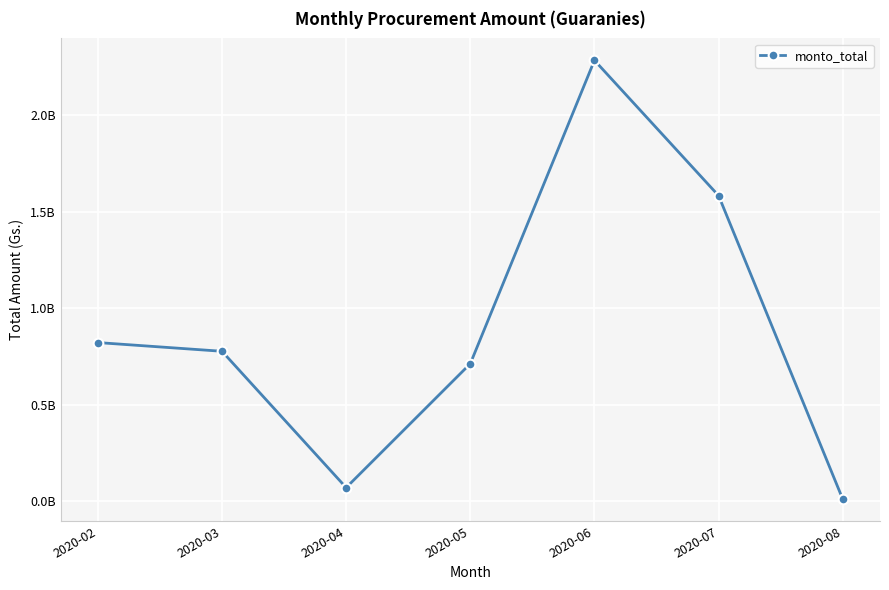

List the labels in order of value, smallest first.

2020-08, 2020-04, 2020-05, 2020-03, 2020-02, 2020-07, 2020-06